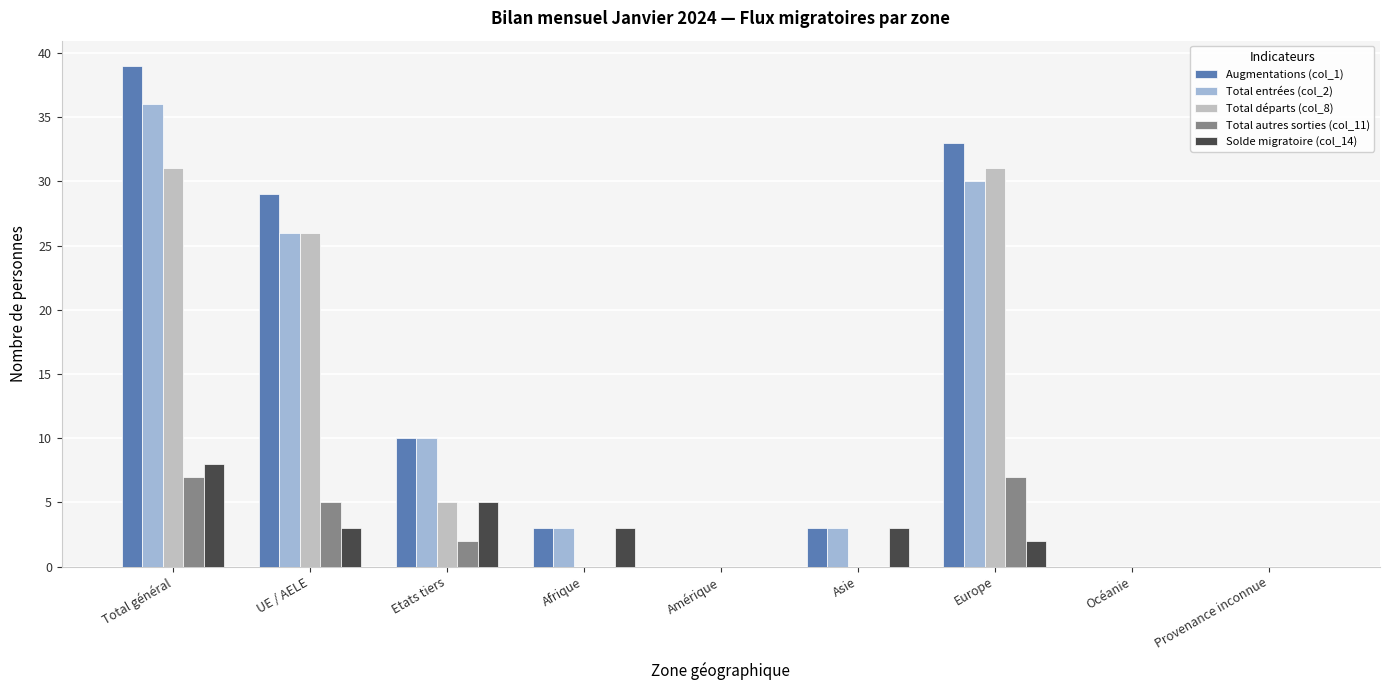

How many distinct data groups are displayed?

5